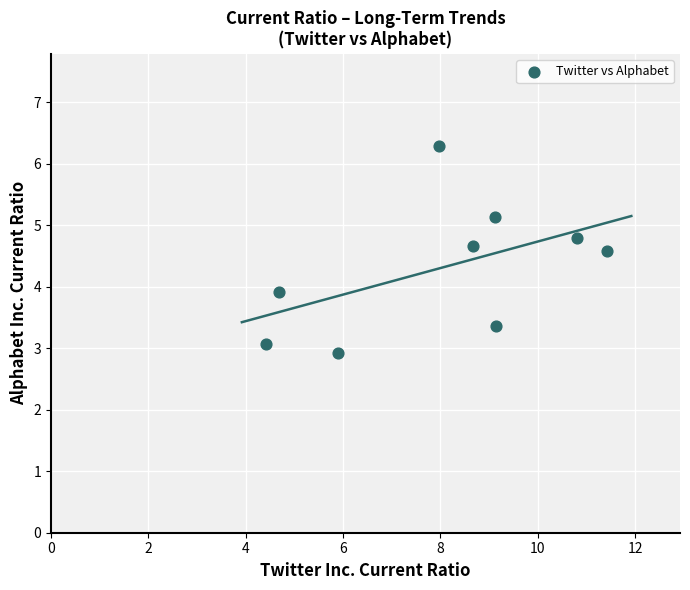

What is the average X value?

8.0